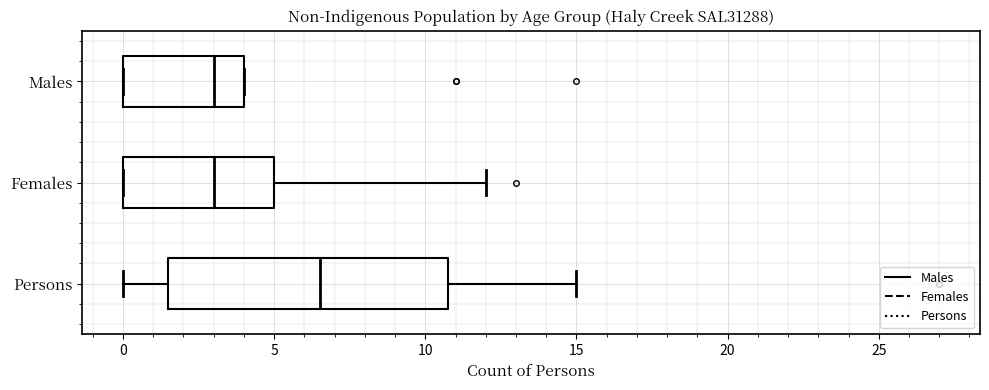

Which box is the widest, from its left edge to its right edge?

Persons